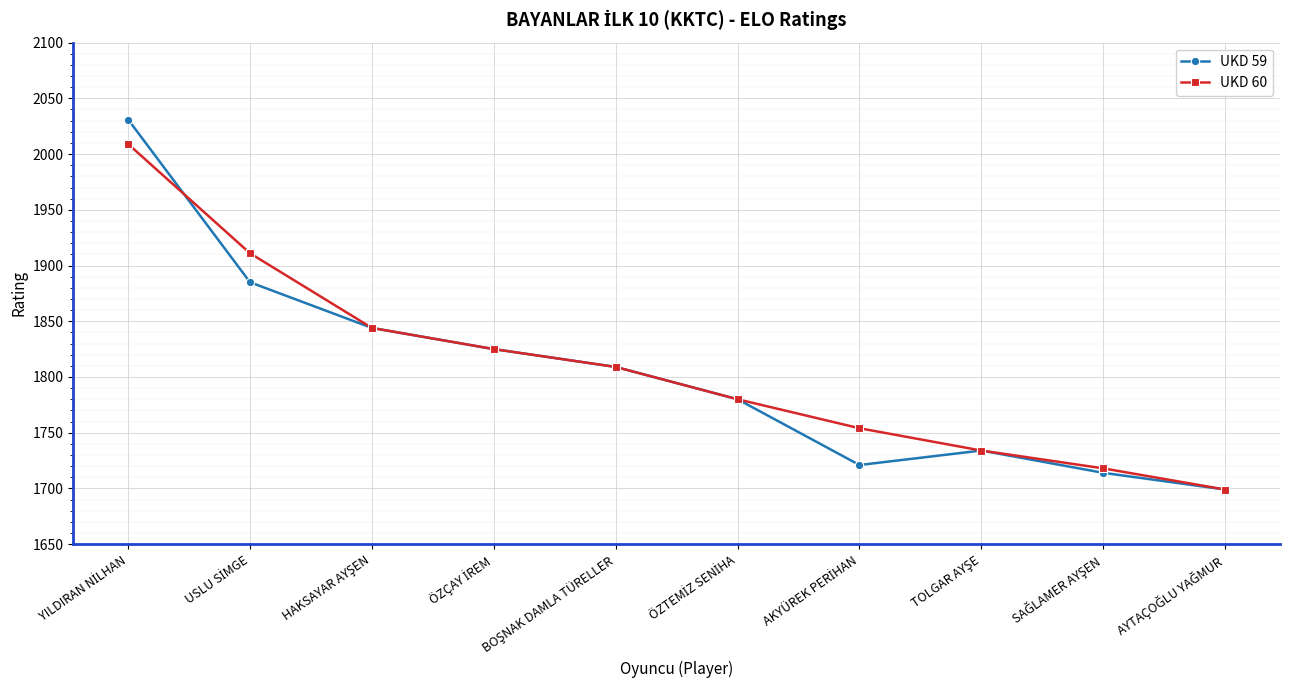

True or false: UKD 60 and UKD 59 intersect in this chart.

True